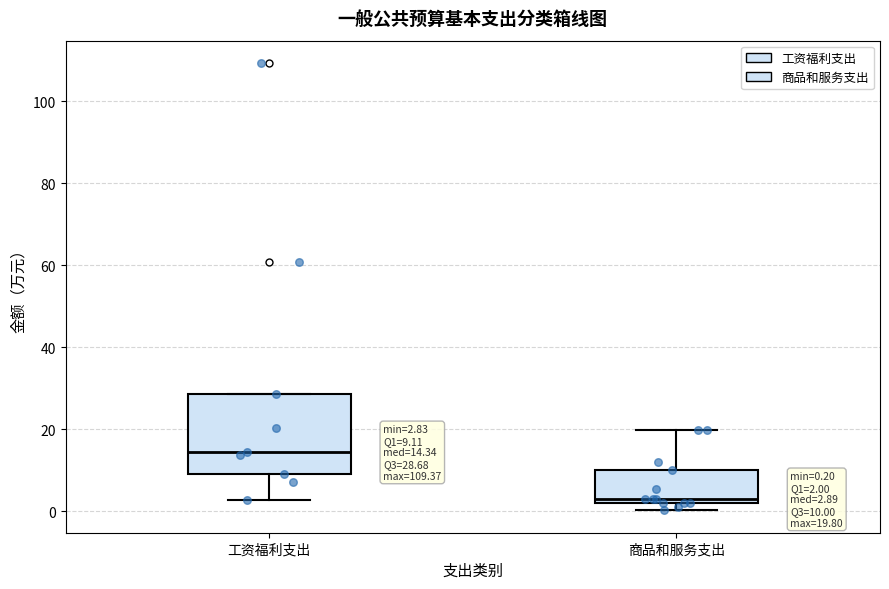

Which box's median line is the highest?

工资福利支出